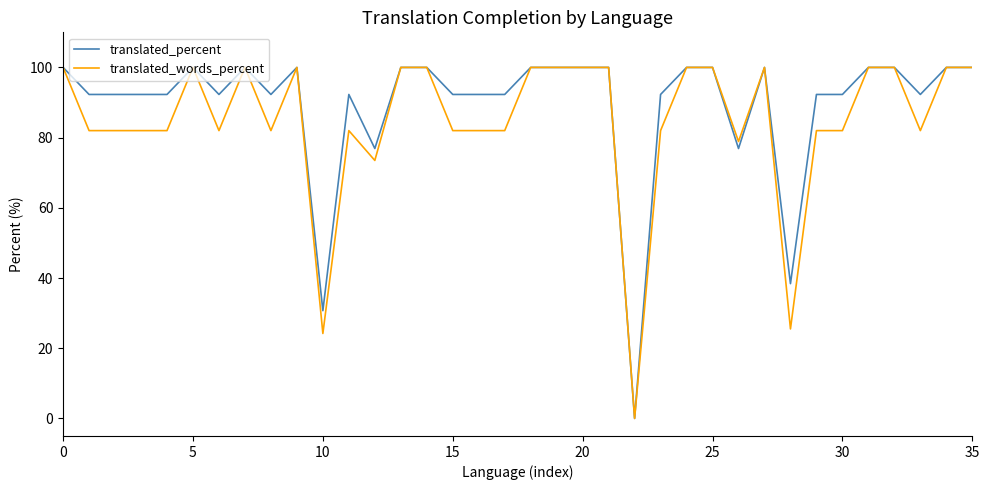

What is the highest value of the translated_words_percent series?

100.0